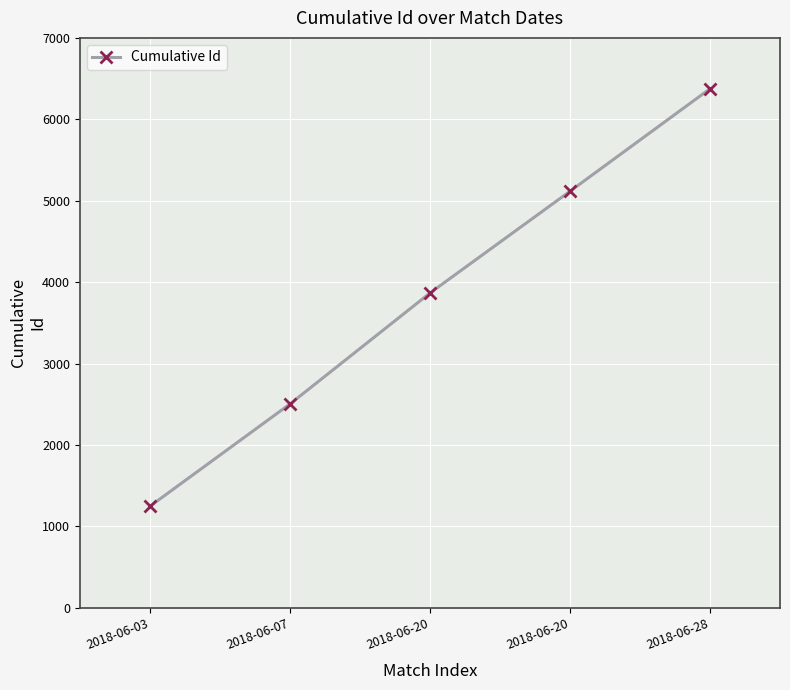

At which label is the value closest to 3811?

2018-06-20